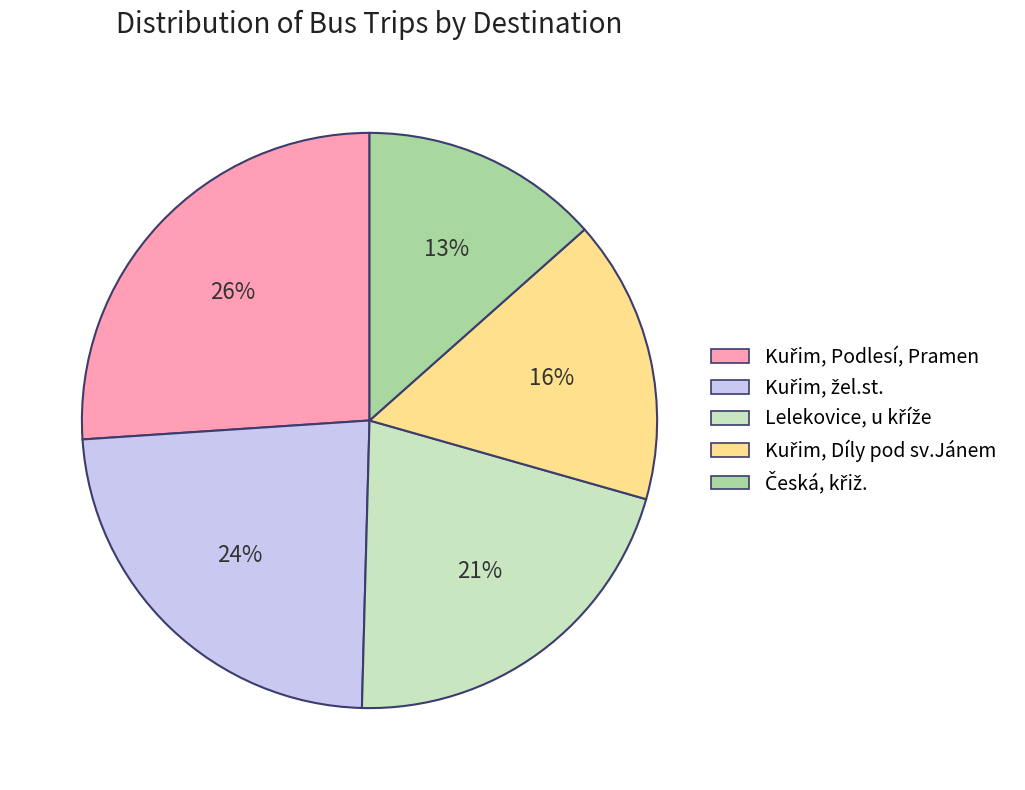

Is there any slice that represents more than half of the pie?

No